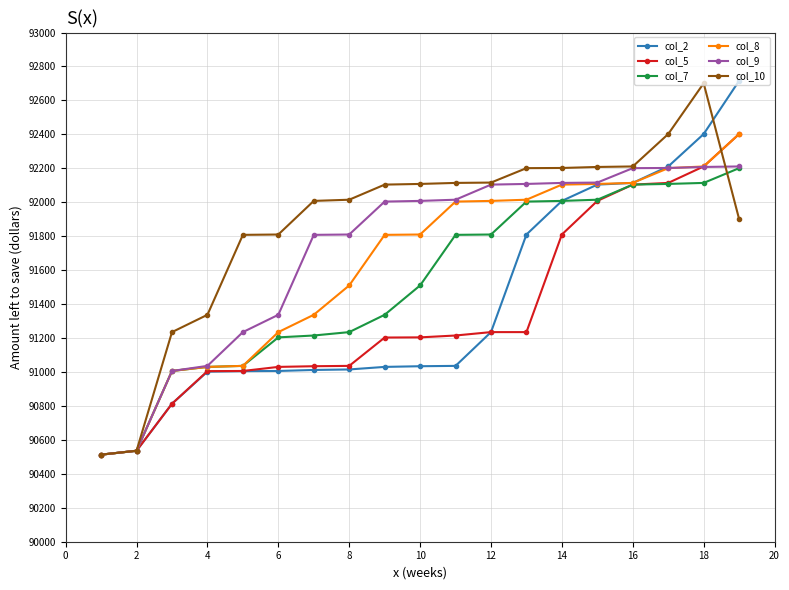

How many lines are shown in the chart?

6